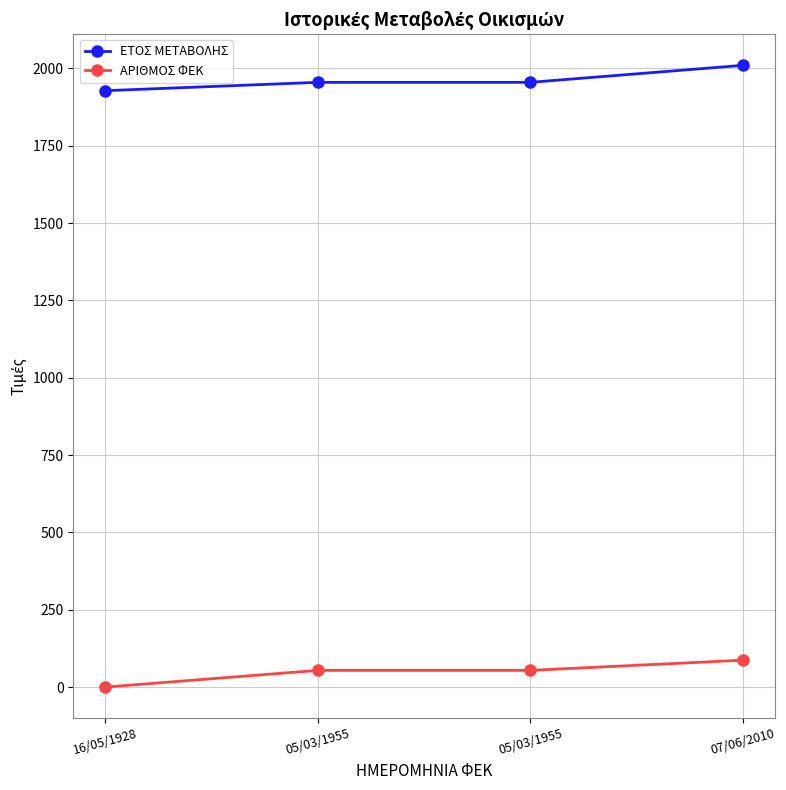

Reading left to right, transcribe all the data shown in this chart.

ΕΤΟΣ ΜΕΤΑΒΟΛΗΣ: 1928	1955	1955	2010
ΑΡΙΘΜΟΣ ΦΕΚ: 0	54	54	87